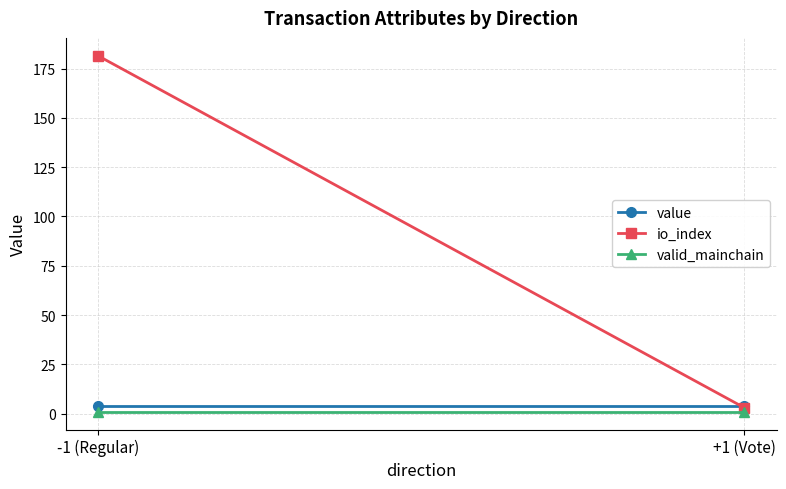

Count the number of categories in the chart.

2